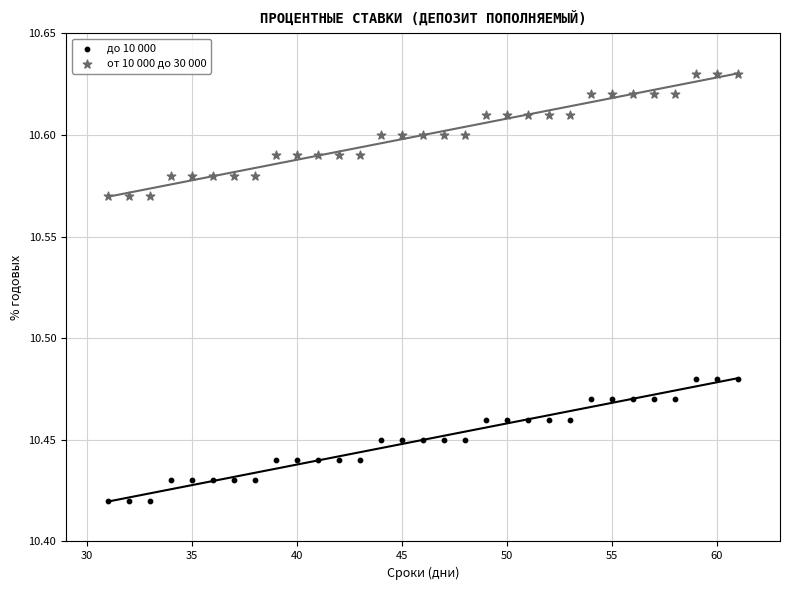

What are all the series names shown in the legend?

до 10 000, от 10 000 до 30 000